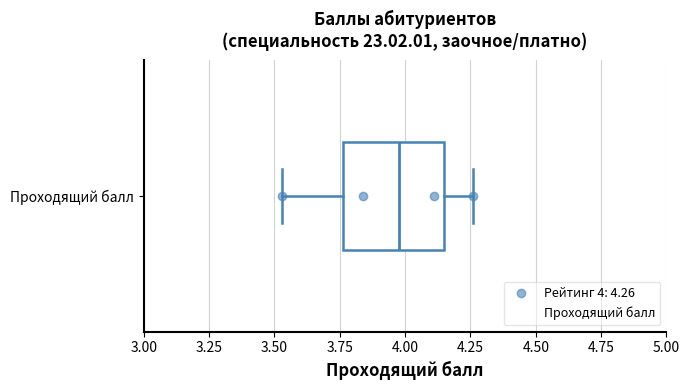

Transcribe this box plot: give where the median line is, the range the box spans, and where the two whiskers end, as read against the x-axis. The values are not printed on the chart, so give them approximately, as read against the axis.

median 4.00, box 3.75 to 4.15, whiskers 3.55 to 4.25